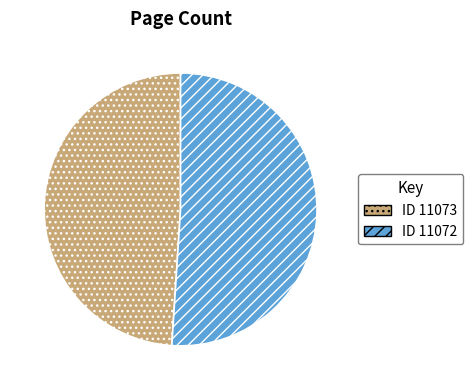

Is there any slice that represents more than half of the pie?

Yes